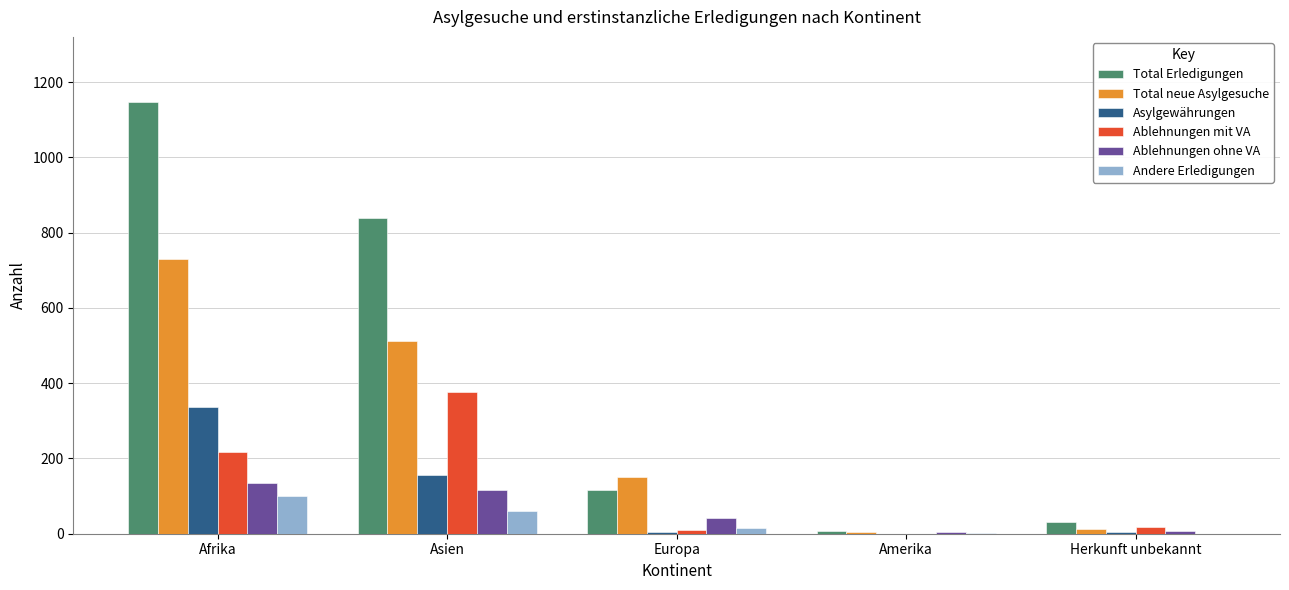

Is it true that Total Erledigungen equals 201 at Europa?

False